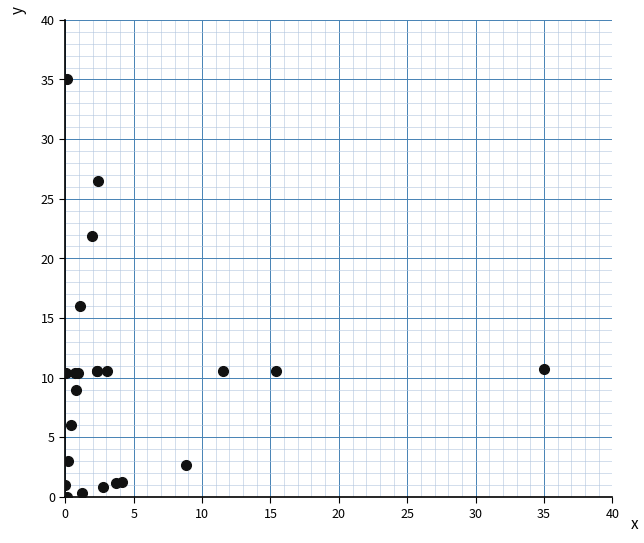

What Y value in the scatter plot is closest to 17?

16.0